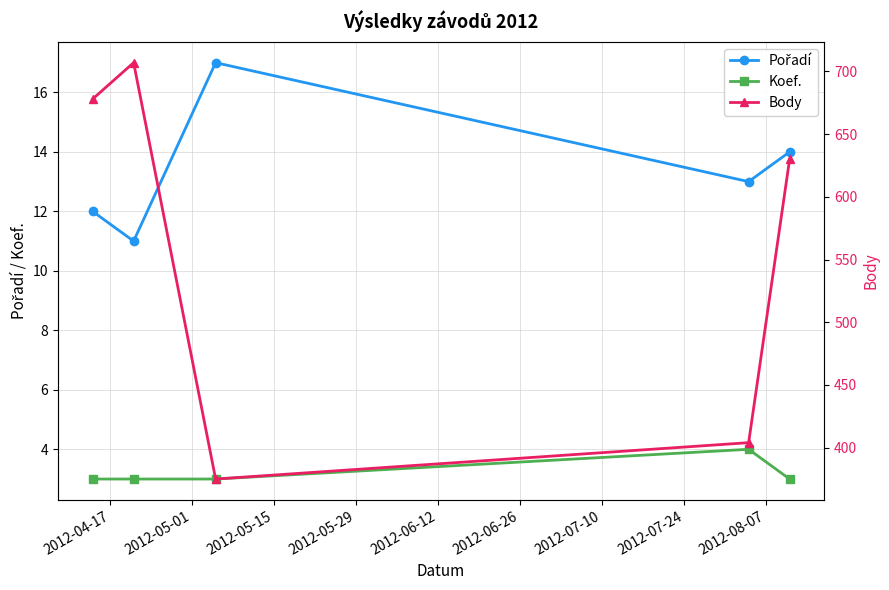

True or false: Koef. has more than 2 interior local peaks.

False